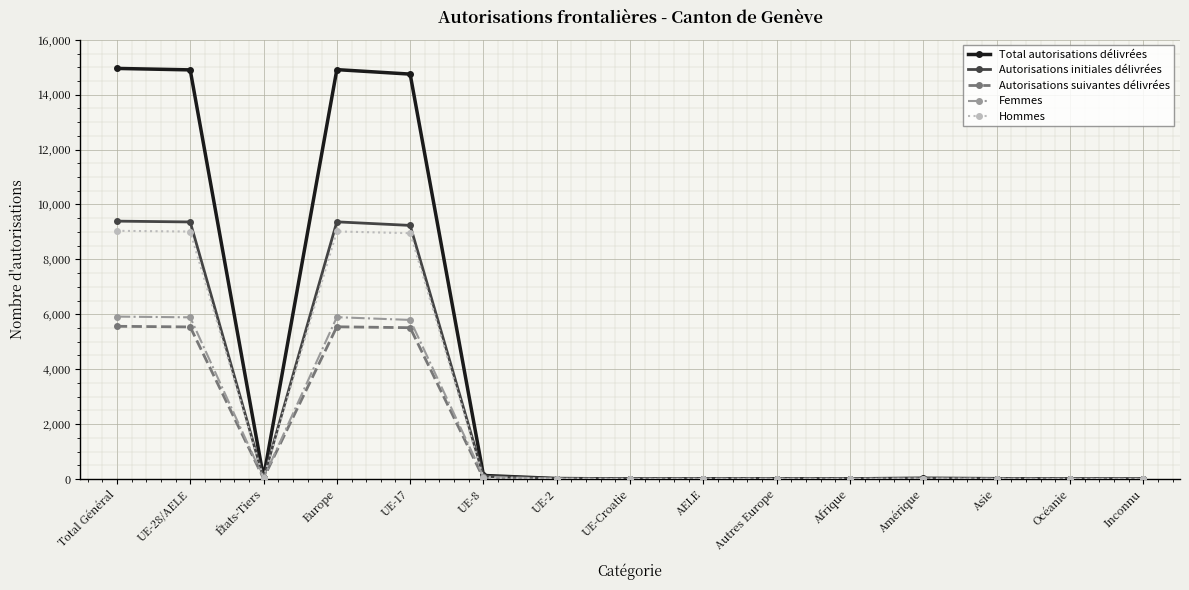

What is the label of the 6th point from the right?

Autres Europe